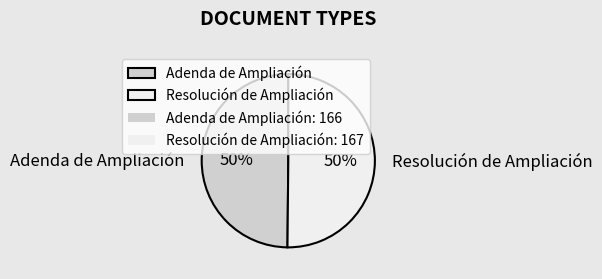

To the nearest percent, what percentage of the pie is Adenda de Ampliación?

50%